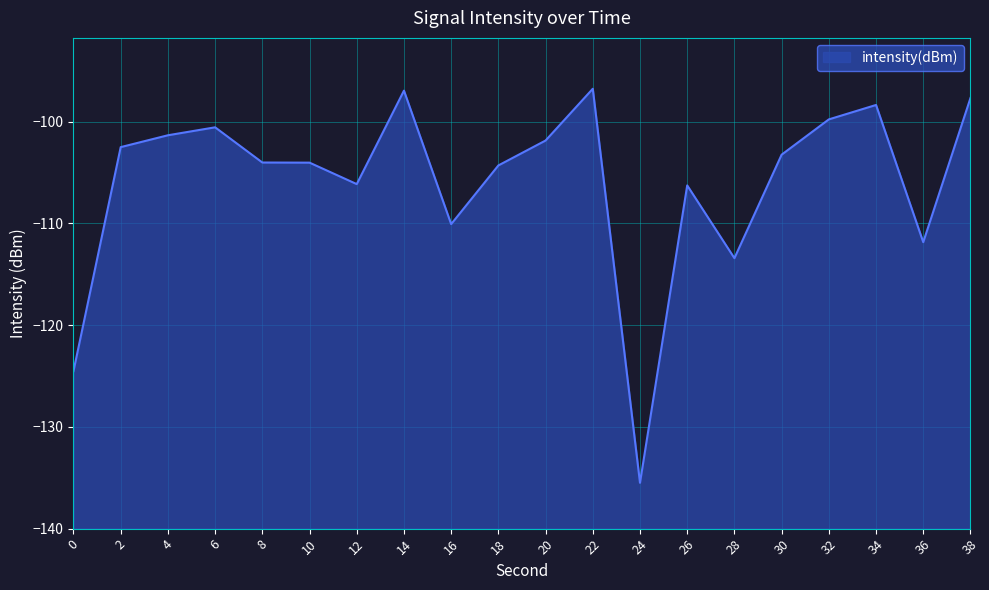

List the labels in order of value, largest first.

22, 14, 38, 34, 32, 6, 4, 20, 2, 30, 8, 10, 18, 12, 26, 16, 36, 28, 0, 24